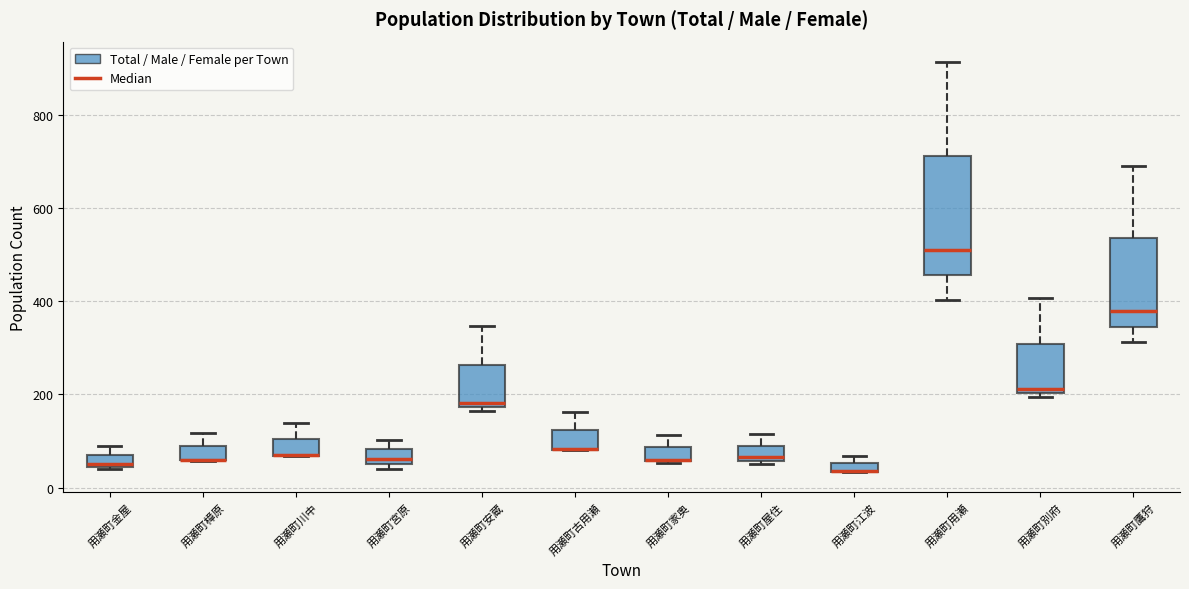

Which box is the tallest, from its lower edge to its upper edge?

用瀬町用瀬